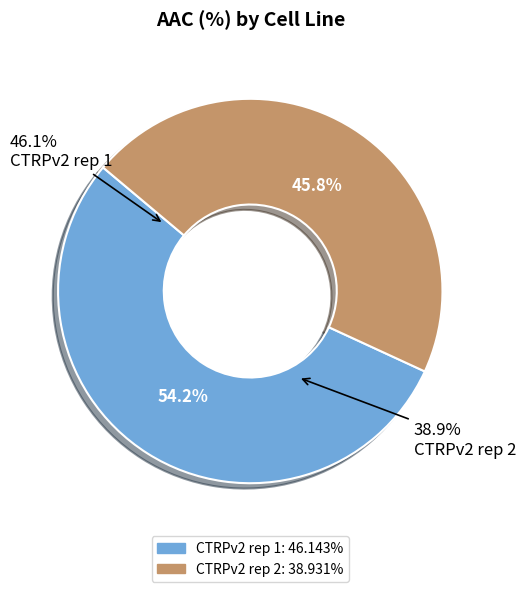

Between CTRPv2 rep 2 and CTRPv2 rep 1, which is larger?

CTRPv2 rep 1